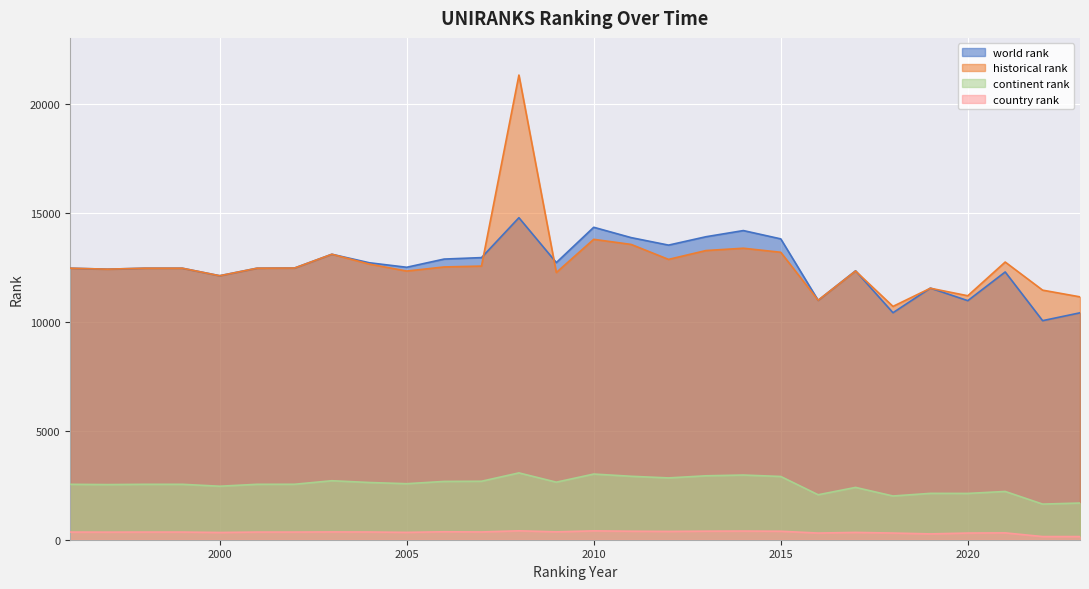

What is the difference between the continent rank values at 1999 and 2020?

418.0